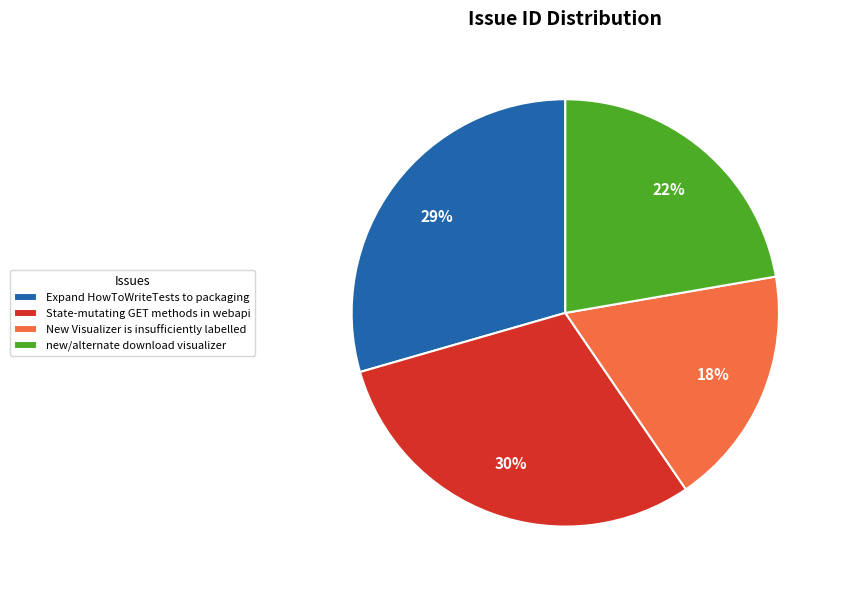

To the nearest percent, what is the difference between the largest and smallest slice percentages?

12%